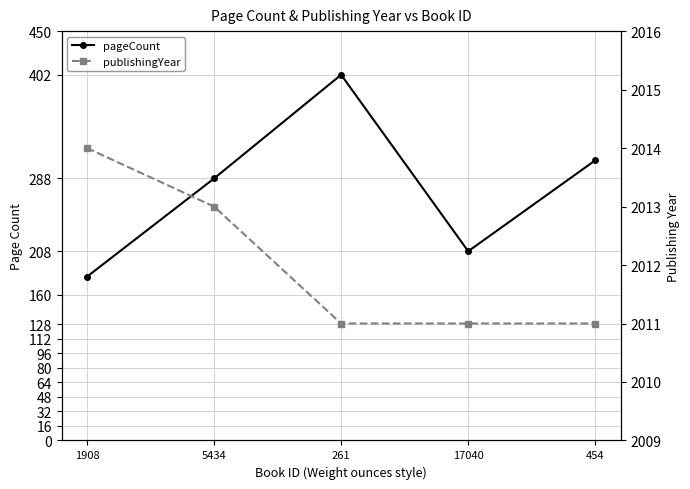

What is the minimum value shown in the chart?

180